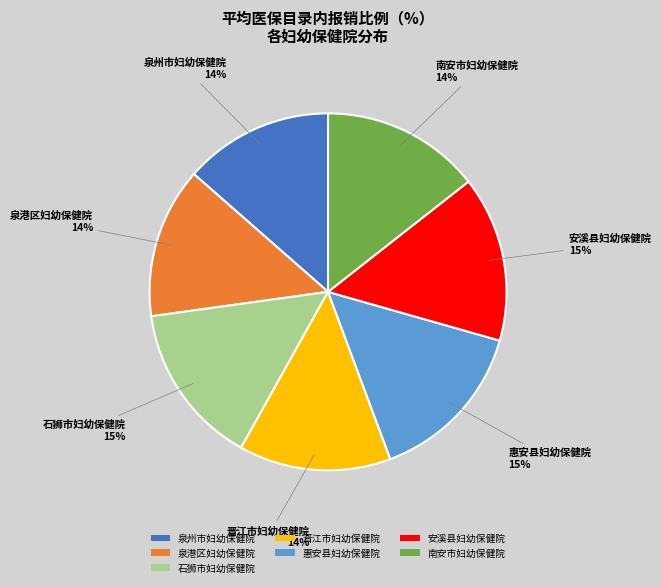

What percentage is the 安溪县妇幼保健院 slice, to the nearest percent?

15%